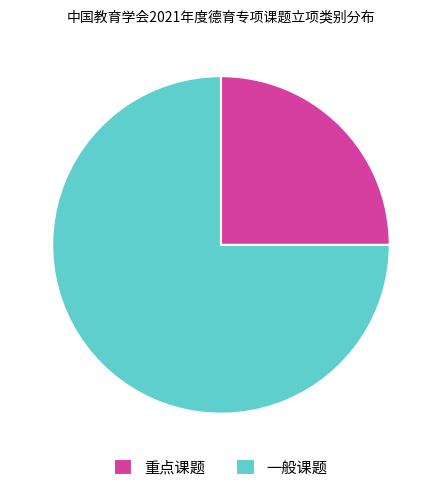

What is the smallest slice in the pie chart?

重点课题